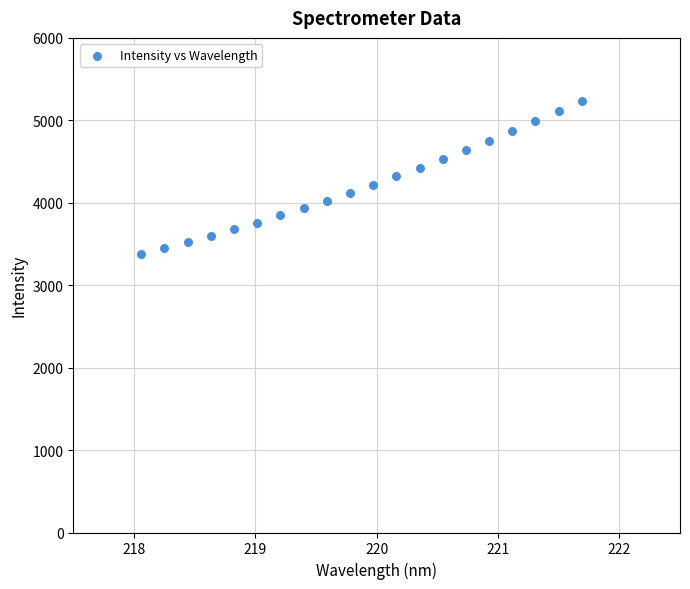

What is the range of X values (max minus min)?

3.6